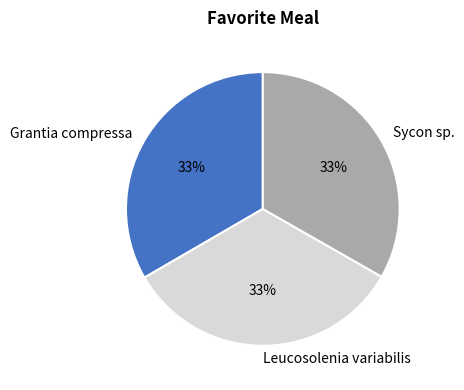

The Leucosolenia variabilis slice represents 48% of the pie. True or false?

False